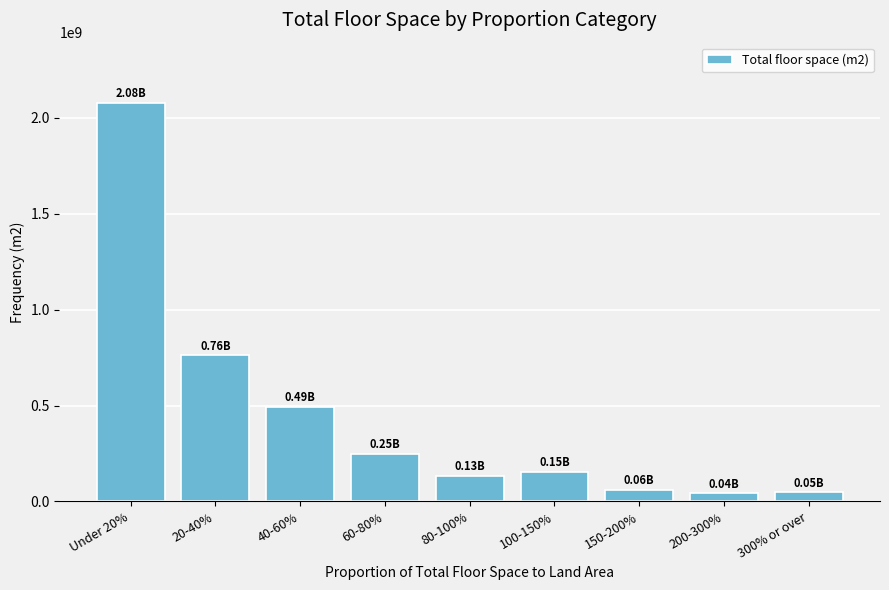

Approximately how many times larger is the value at 150-200% compared to 80-100%?

0.5